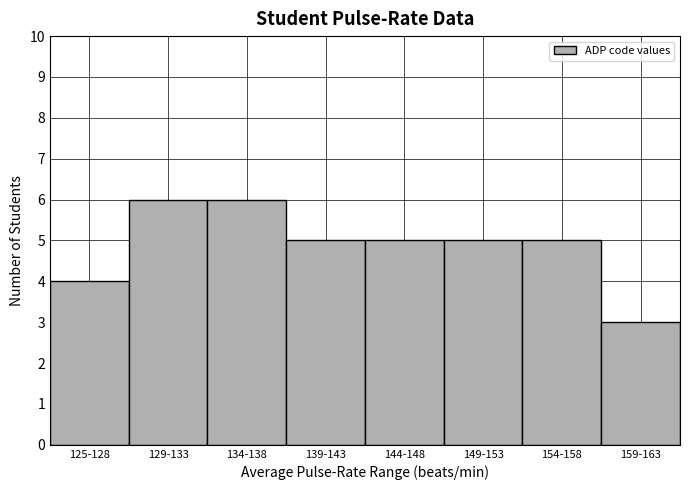

Reading left to right, what are all the values shown in this chart?

4	6	6	5	5	5	5	3